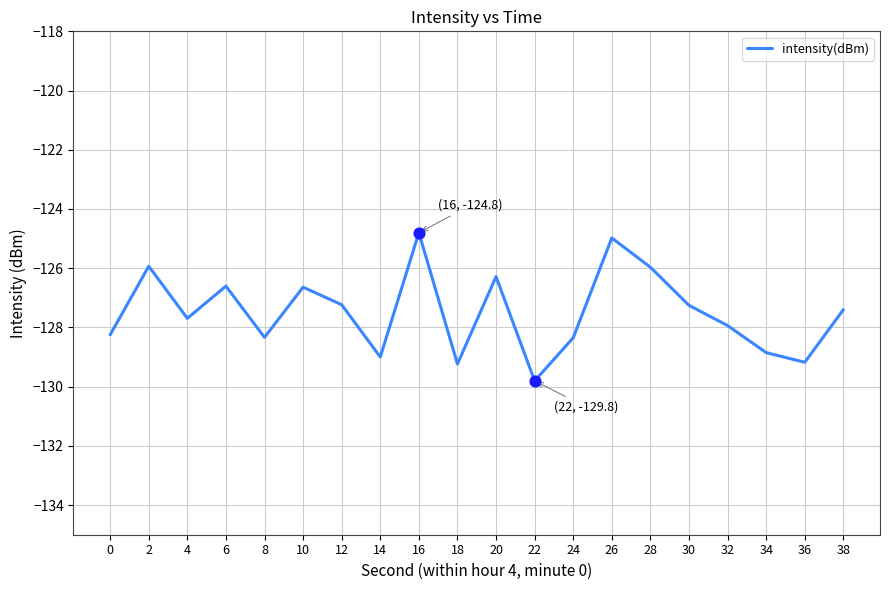

Between 20 and 26, which is larger?

26